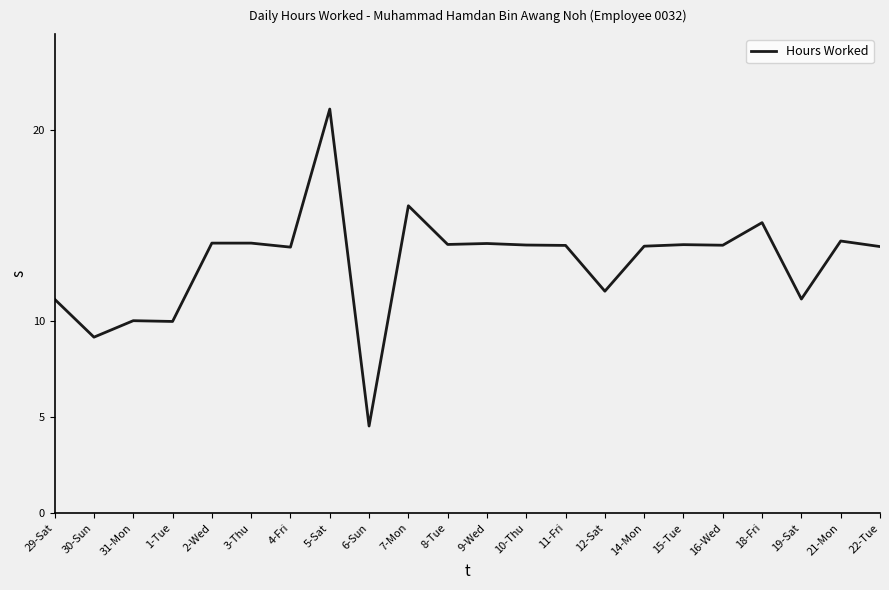

What is the greatest value displayed?

21.1